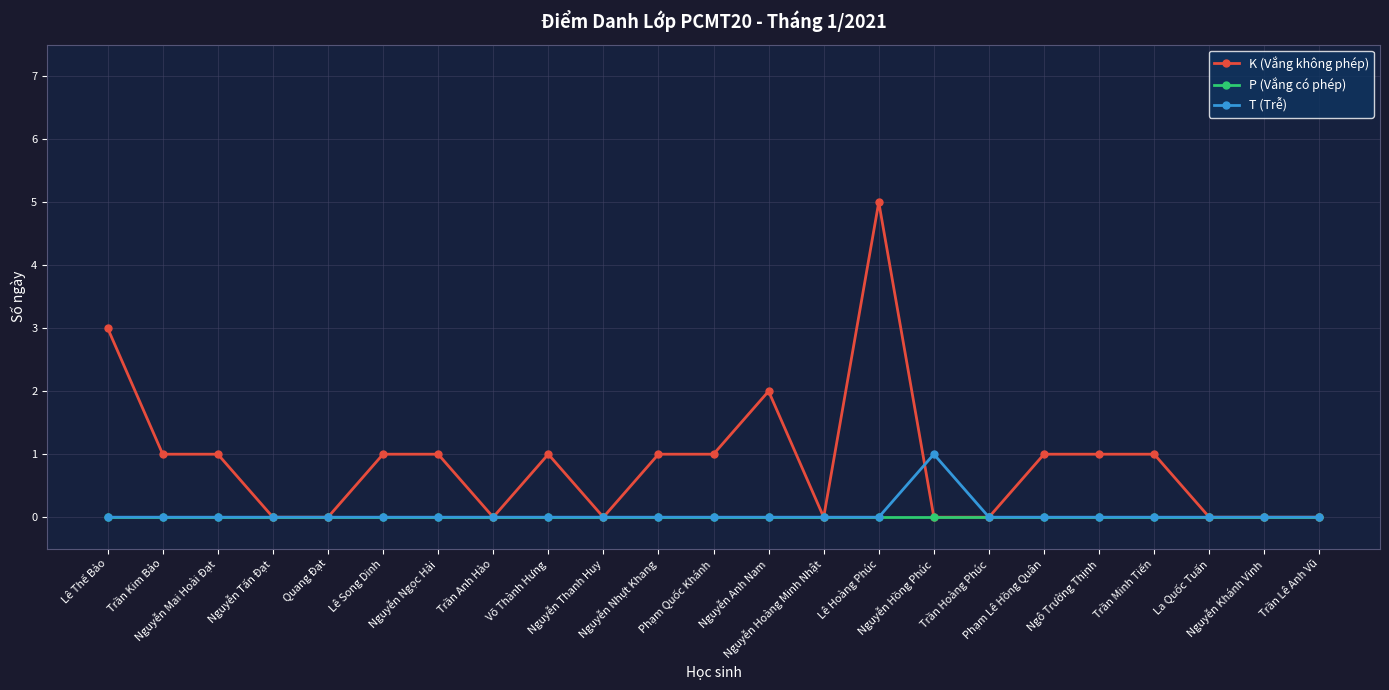

True or false: K (Vắng không phép) has more than 2 points higher than both neighbors.

True